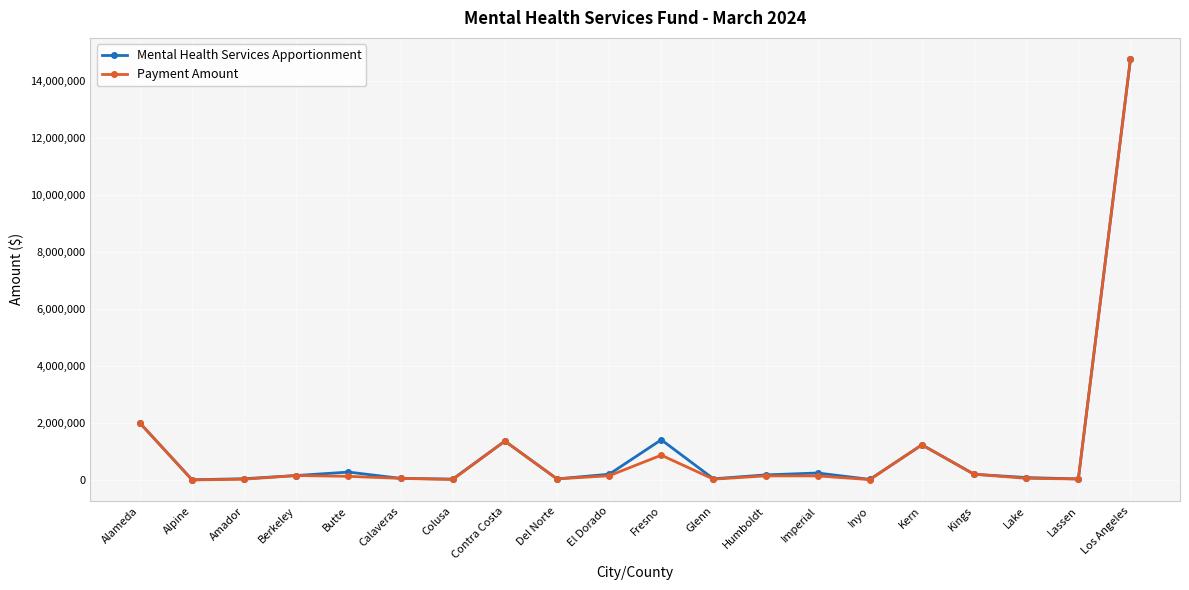

True or false: Mental Health Services Apportionment has a value of 14755881.2 at Los Angeles.

True